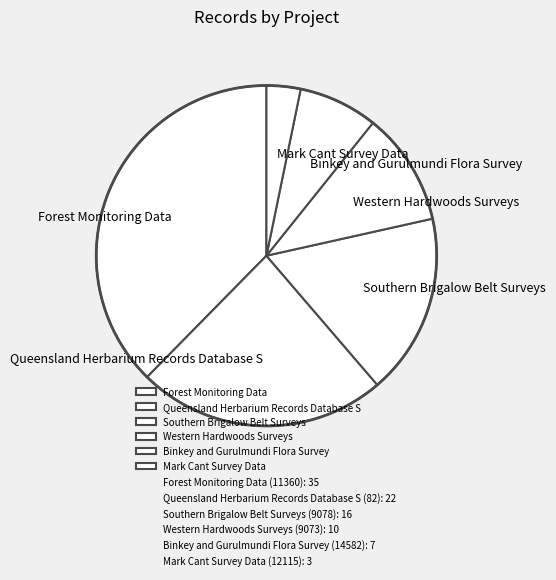

Is Queensland Herbarium Records Database S the majority of the pie?

No